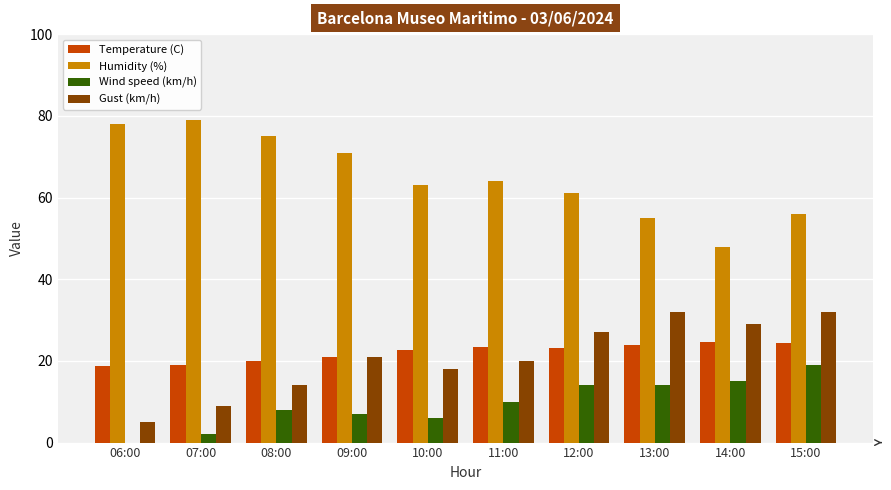

What is the difference between the Temperature (C) values at 06:00 and 09:00?

2.1